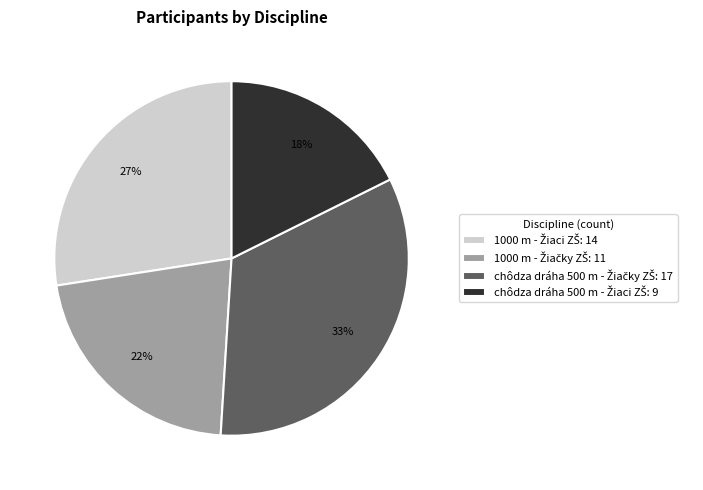

To the nearest percent, what is the average slice percentage?

25%